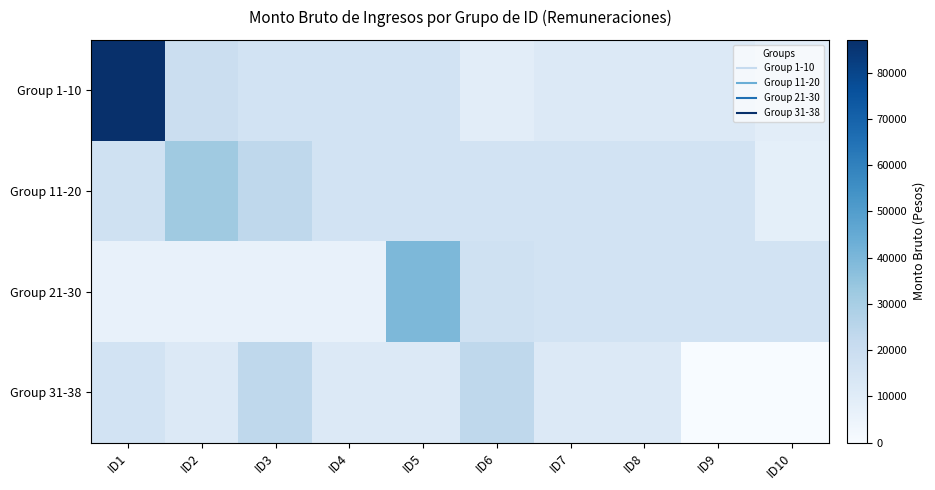

At ID1, list the series in order from largest to smallest.

Group 1-10, Group 11-20, Group 31-38, Group 21-30